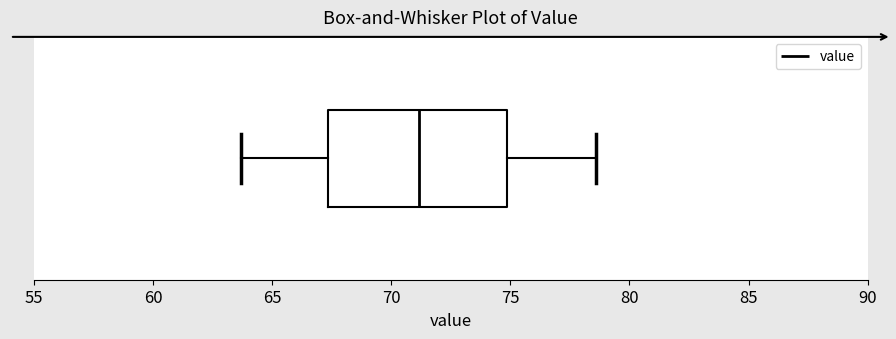

Read this box plot against the x-axis: the position of the median line, the range covered by the box, and the ends of both whiskers. The values are not printed on the chart, so give them approximately, as read against the axis.

median 71.0, box 67.5 to 75.0, whiskers 63.5 to 78.5